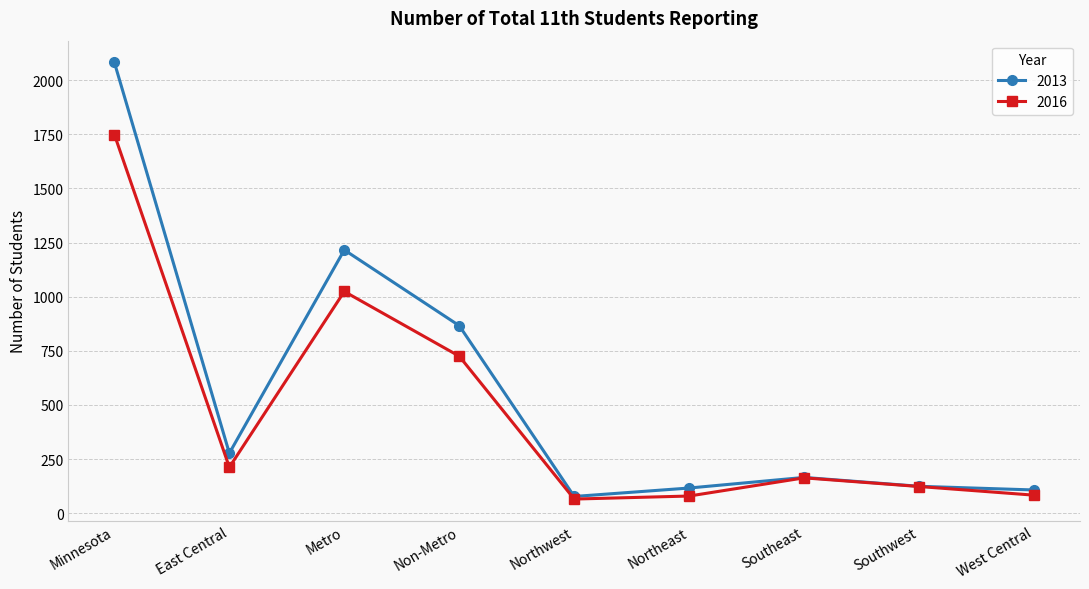

Count the number of categories in the chart.

9